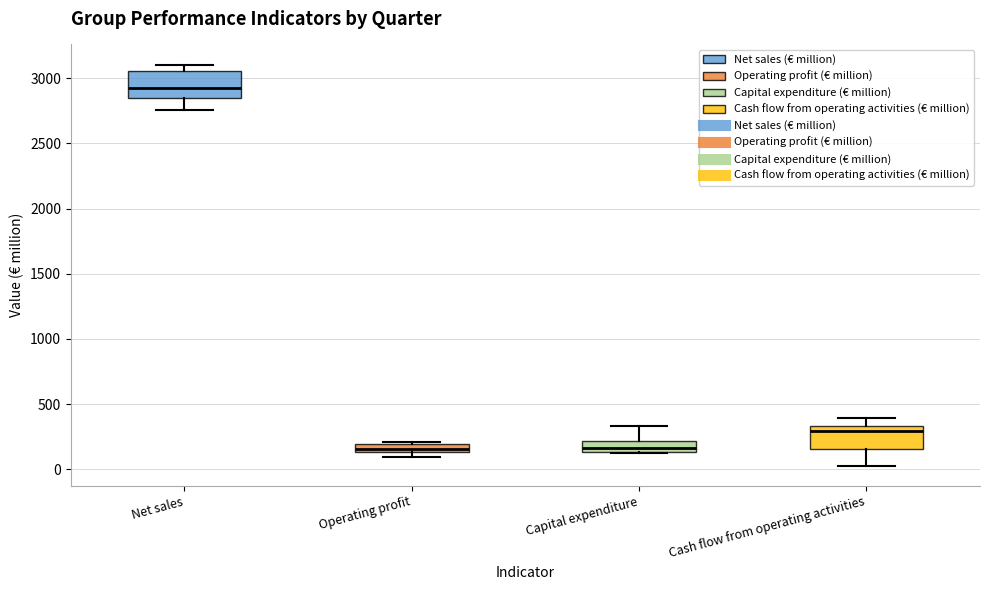

Where does the lower whisker of the box for Cash flow from operating activities end on the y-axis? The values are not printed on the chart, so give them approximately, as read against the axis.

50